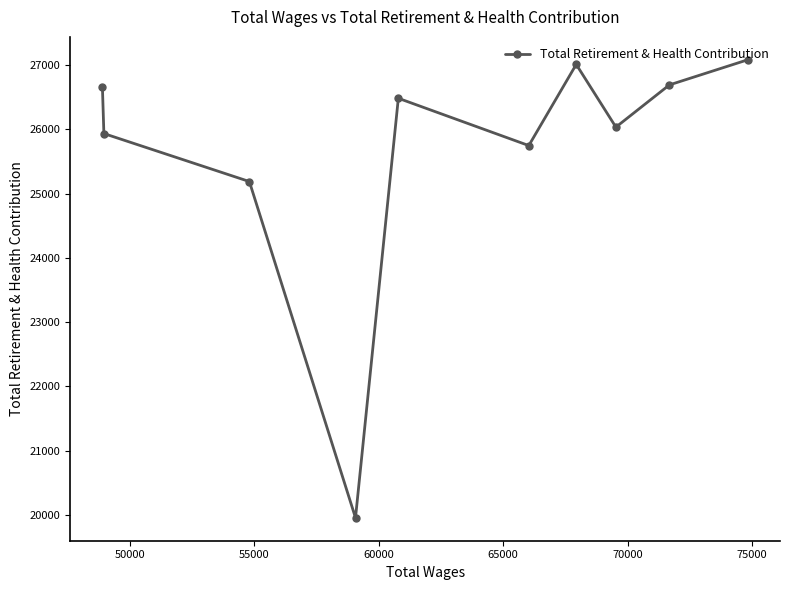

What is the sum of all values?

256777